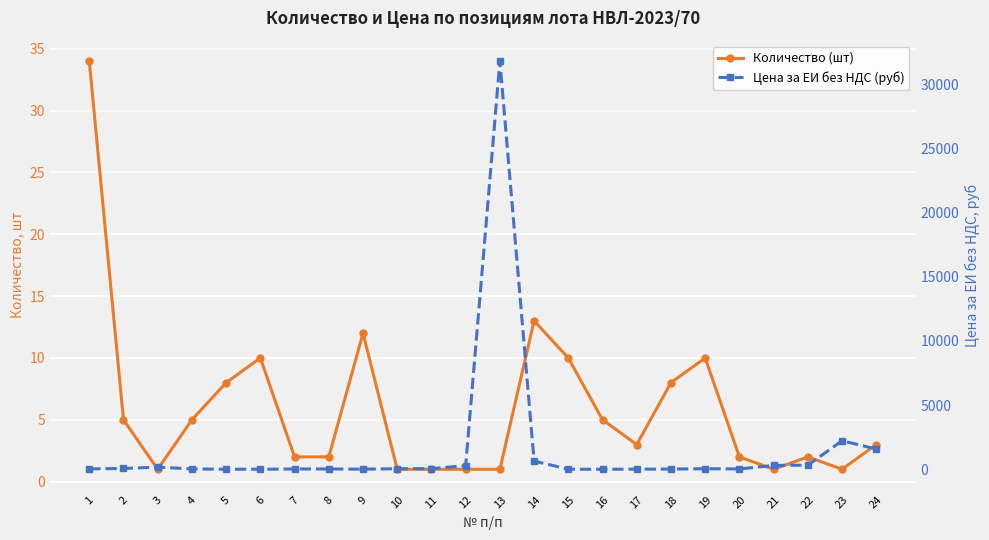

What value does the Количество (шт) series have at 13?

1.0